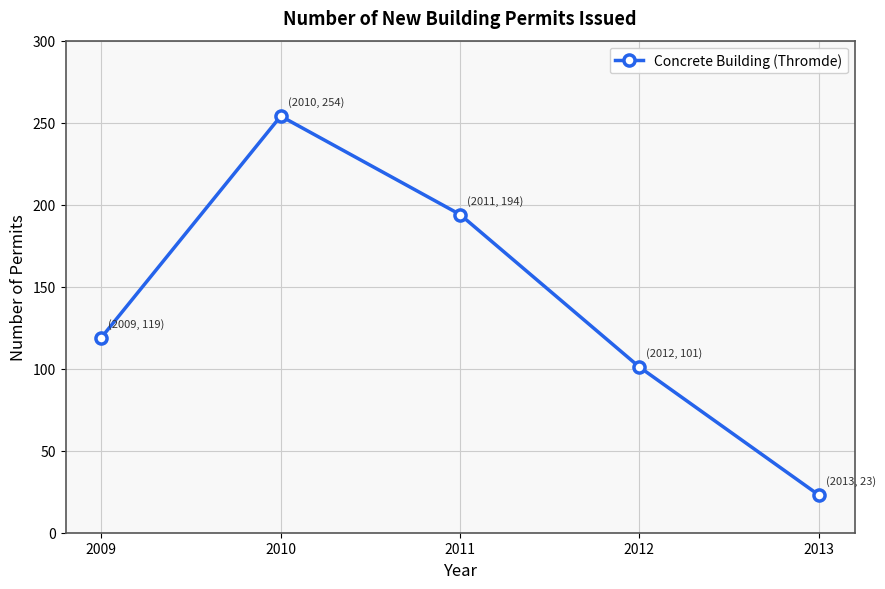

What is the approximate value at 2010, to the nearest 5?

255